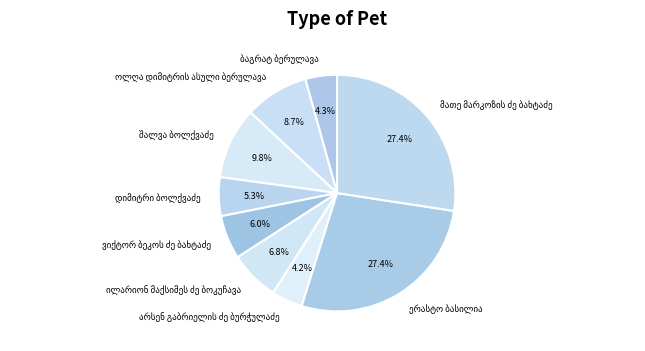

Does any single category account for the majority?

No